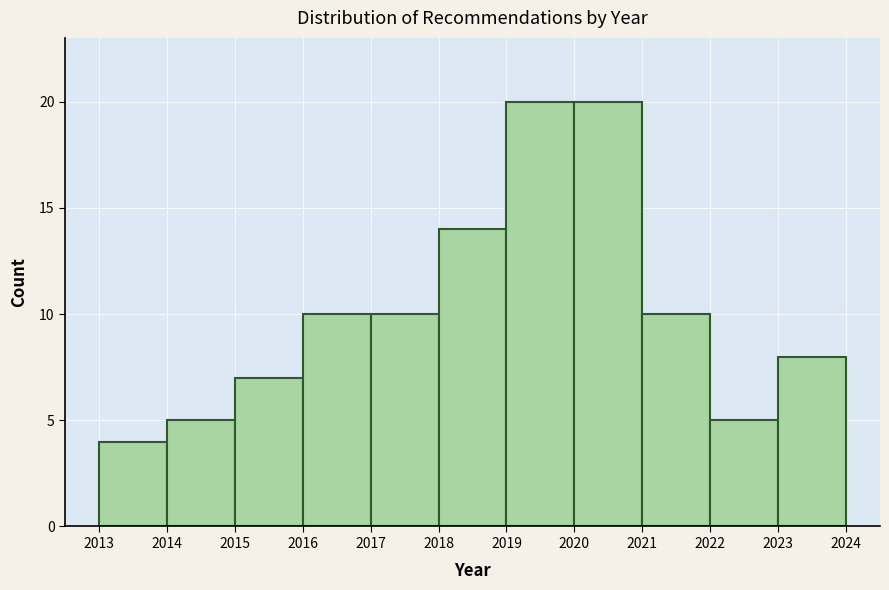

Reading left to right, transcribe this chart: for each bar, give the range it covers on the x-axis and its height. The values are not printed on the chart, so give them approximately, as read against the axis.

2013 to 2014: 4
2014 to 2015: 5
2015 to 2016: 7
2016 to 2017: 10
2017 to 2018: 10
2018 to 2019: 14
2019 to 2020: 20
2020 to 2021: 20
2021 to 2022: 10
2022 to 2023: 5
2023 to 2024: 8